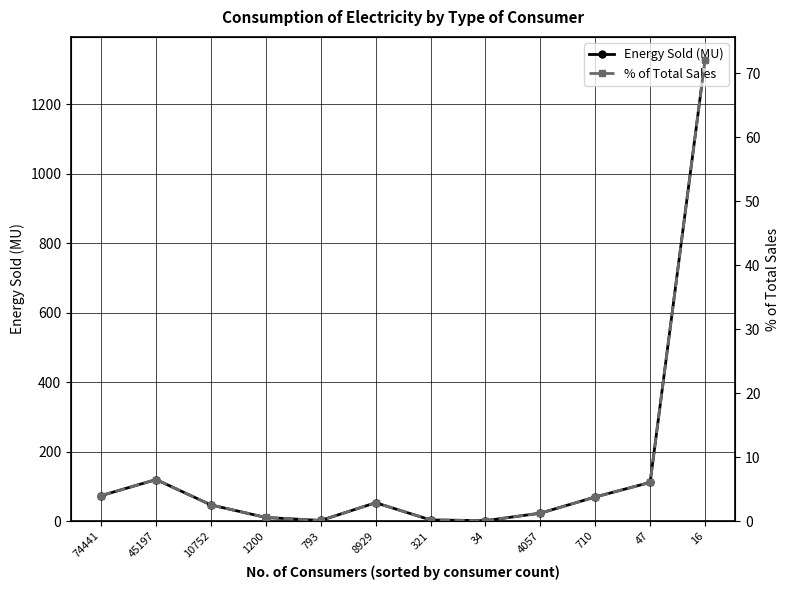

Is the value of Energy Sold (MU) at 16 greater than the value of % of Total Sales at 74441?

Yes